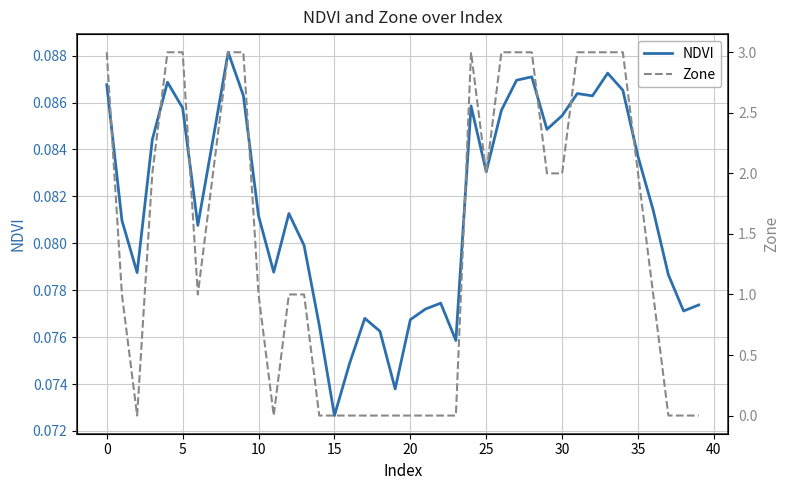

What is the average value of the Zone series?

1.4